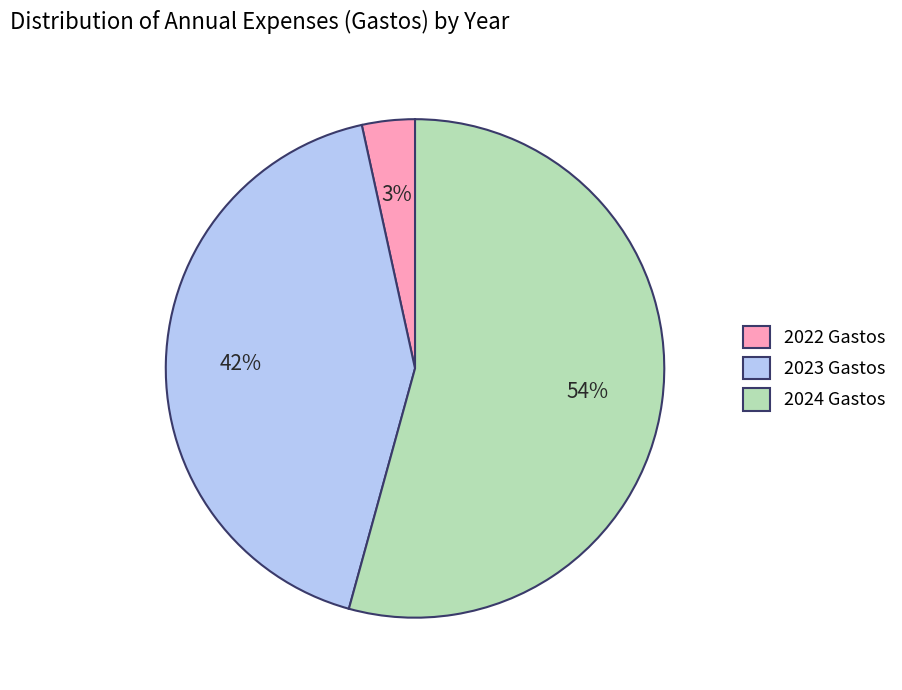

How many segments does this pie chart have?

3